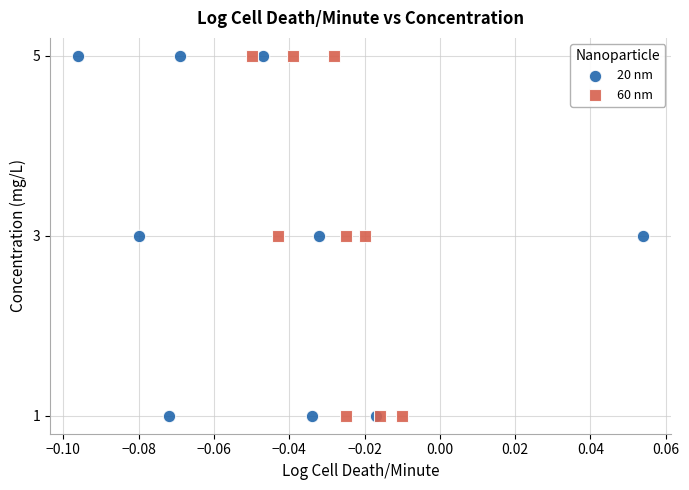

What are all the series names shown in the legend?

20 nm, 60 nm